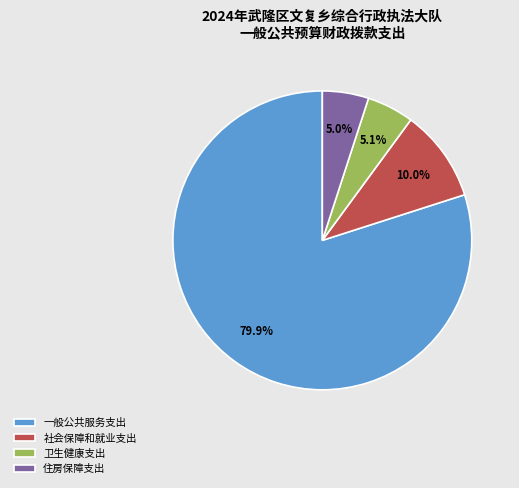

Does 社会保障和就业支出 represent more than half of the total?

No